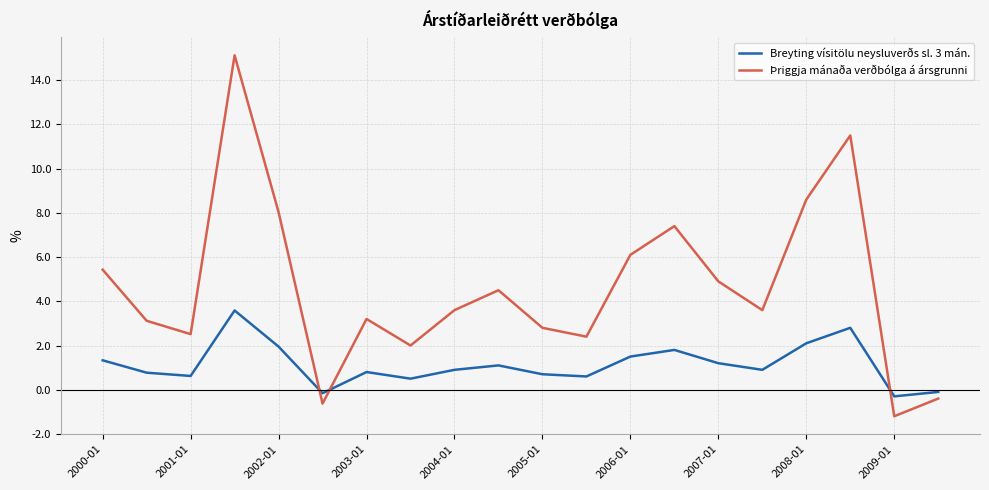

After their last crossing, which series has the higher values: Þriggja mánaða verðbólga á ársgrunni or Breyting vísitölu neysluverðs sl. 3 mán.?

Breyting vísitölu neysluverðs sl. 3 mán.